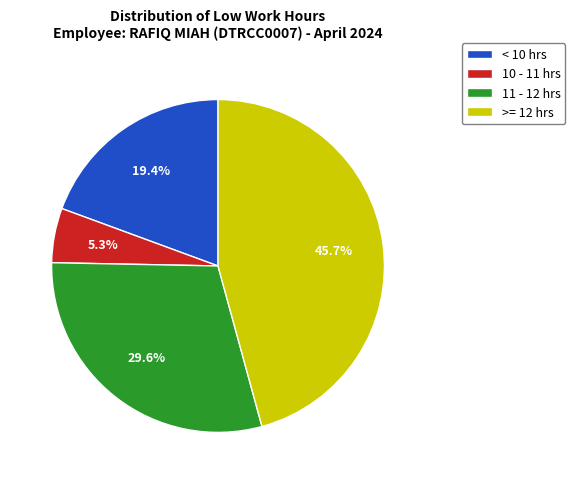

Is there a majority slice in this chart?

No